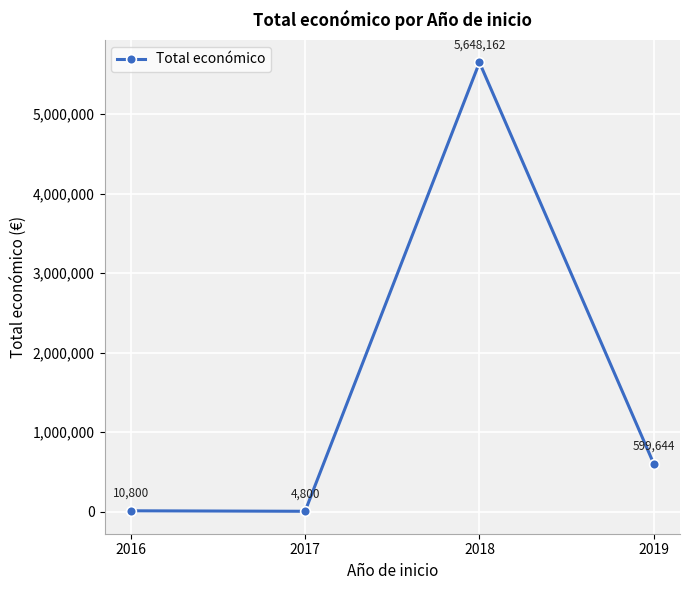

The value at 2019 is 599644. True or false?

True